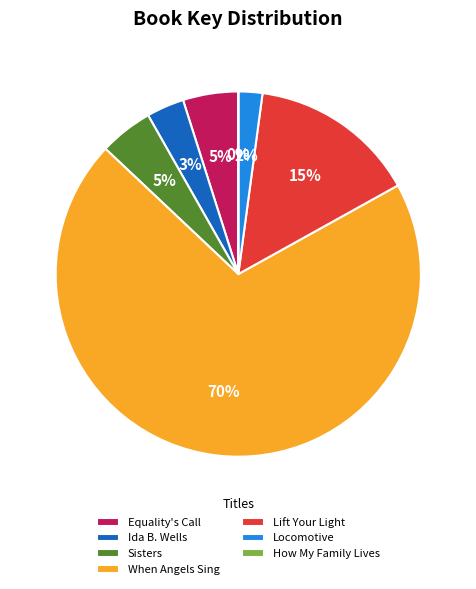

What is the largest slice in the pie chart?

When Angels Sing